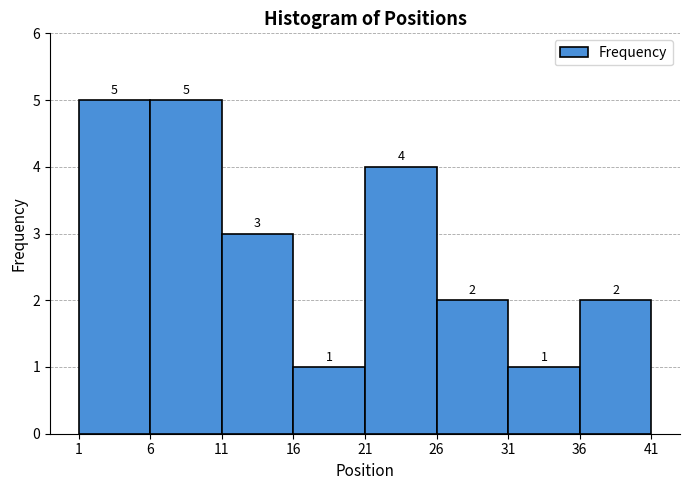

How tall is the bar that spans 11 to 16 on the x-axis?

3